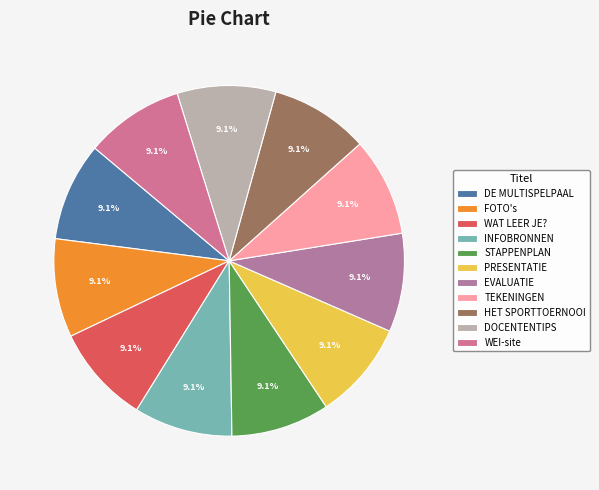

Count the number of slices in the pie.

11